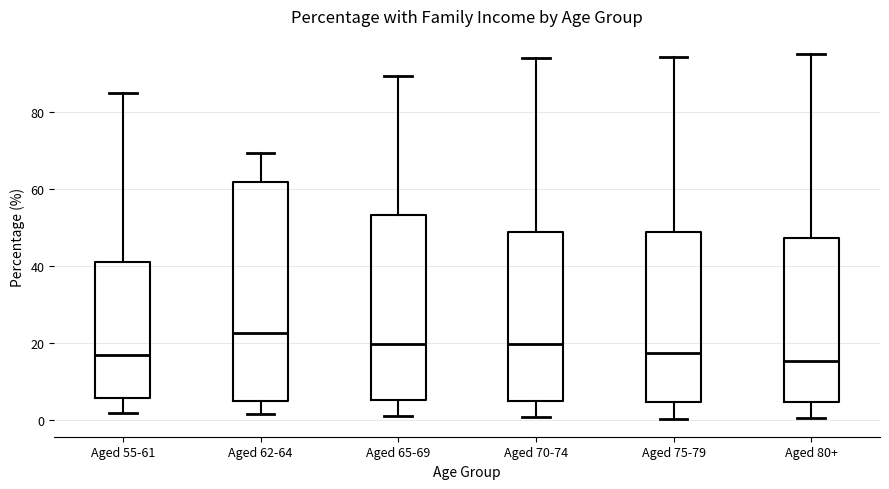

Reading left to right, transcribe this box plot: for each box, give where its median line is, the range the box spans, and where its two whiskers end, as read against the y-axis. The values are not printed on the chart, so give them approximately, as read against the axis.

Aged 55-61: median 18, box 6 to 42, whiskers 2 to 86
Aged 62-64: median 22, box 4 to 62, whiskers 2 to 70
Aged 65-69: median 20, box 6 to 54, whiskers 2 to 90
Aged 70-74: median 20, box 6 to 48, whiskers 0 to 94
Aged 75-79: median 18, box 4 to 48, whiskers 0 to 94
Aged 80+: median 16, box 4 to 48, whiskers 0 to 96